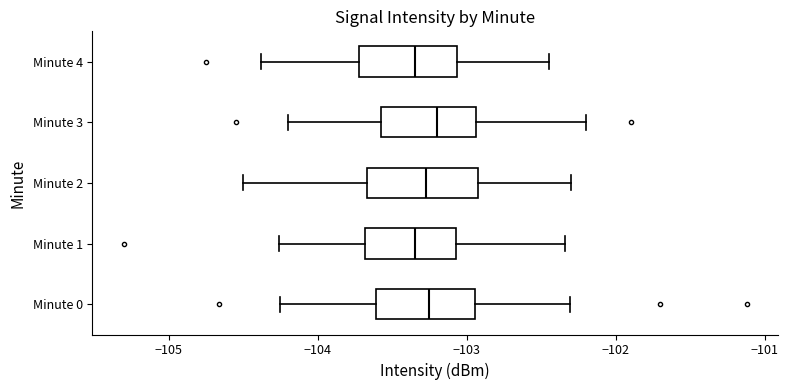

Where is the right edge of the box for Minute 4 on the x-axis? The values are not printed on the chart, so give them approximately, as read against the axis.

-103.1